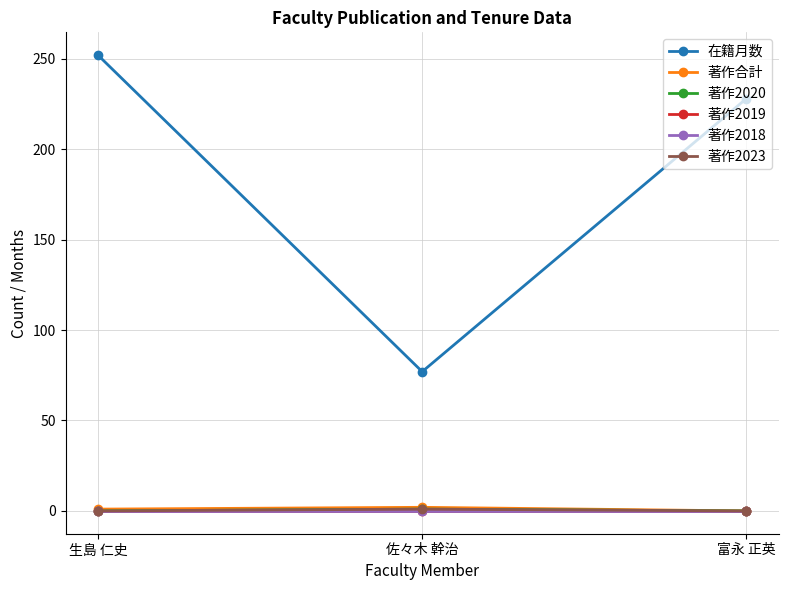

What is the maximum value for 著作合計?

2